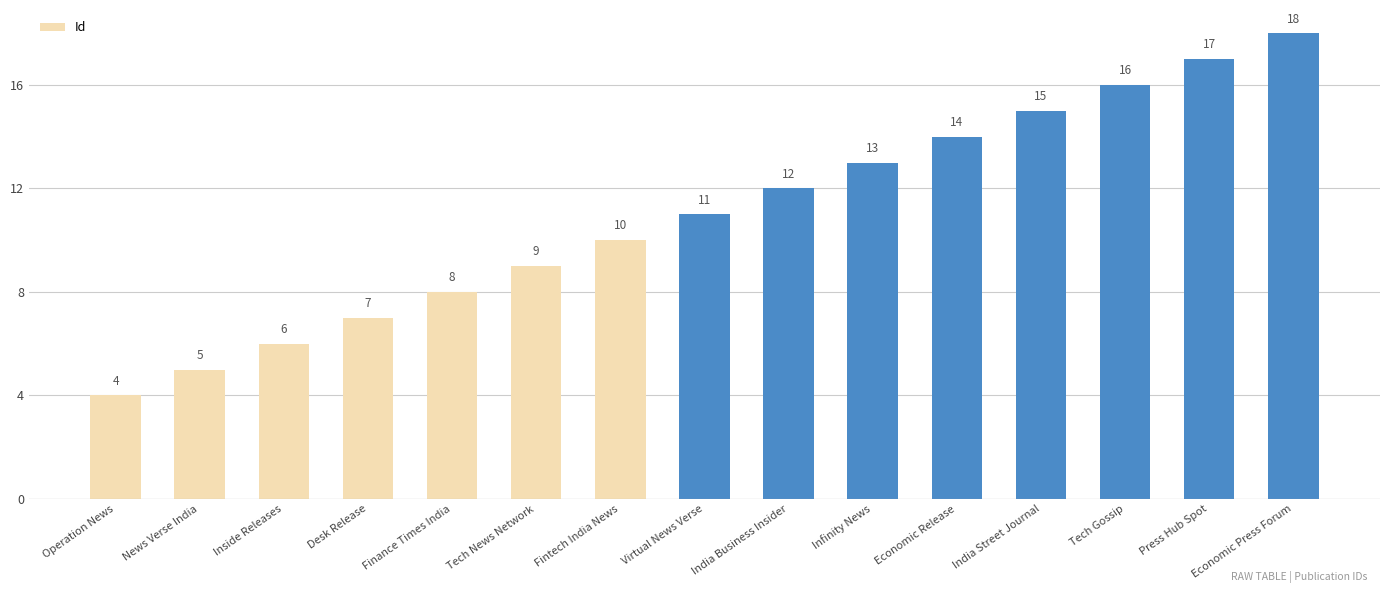

Rank the categories by value from highest to lowest.

Economic Press Forum, Press Hub Spot, Tech Gossip, India Street Journal, Economic Release, Infinity News, India Business Insider, Virtual News Verse, Fintech India News, Tech News Network, Finance Times India, Desk Release, Inside Releases, News Verse India, Operation News